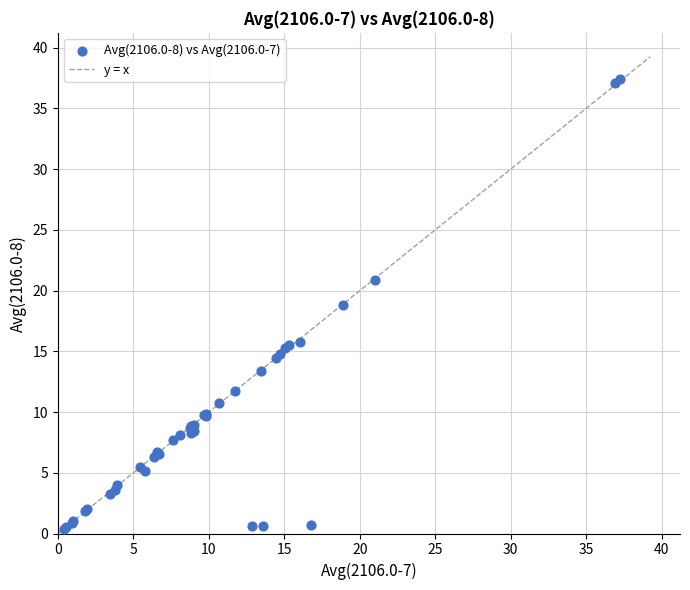

What Y value in the scatter plot is closest to 18?

18.8